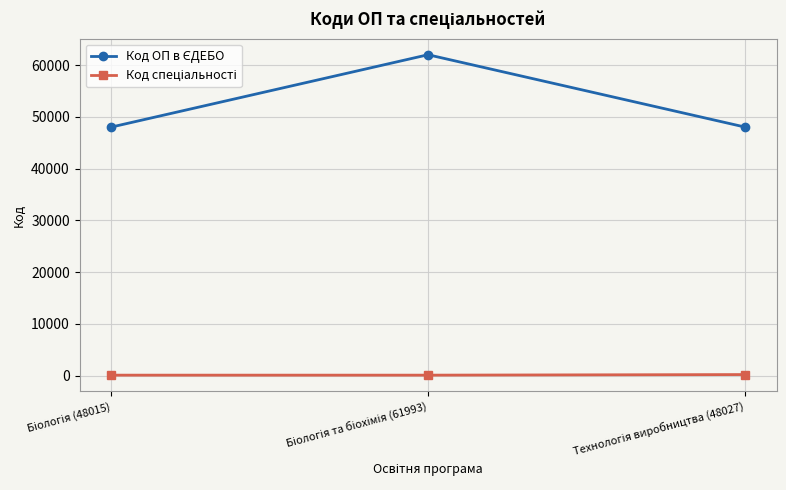

What is the greatest value displayed?

61993